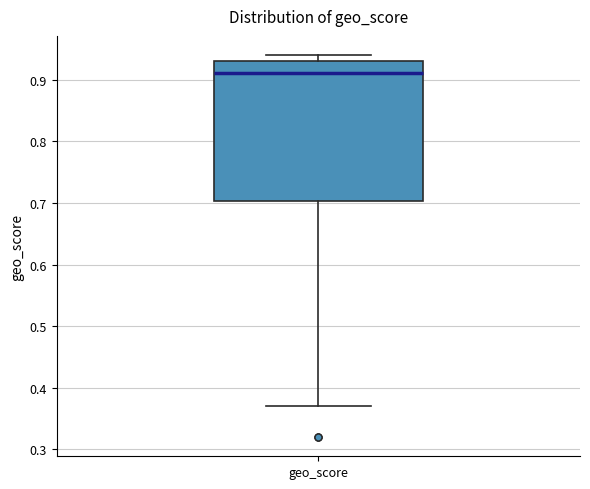

Read this box plot against the y-axis: the position of the median line, the range covered by the box, and the ends of both whiskers. The values are not printed on the chart, so give them approximately, as read against the axis.

median 0.91, box 0.70 to 0.93, whiskers 0.37 to 0.94